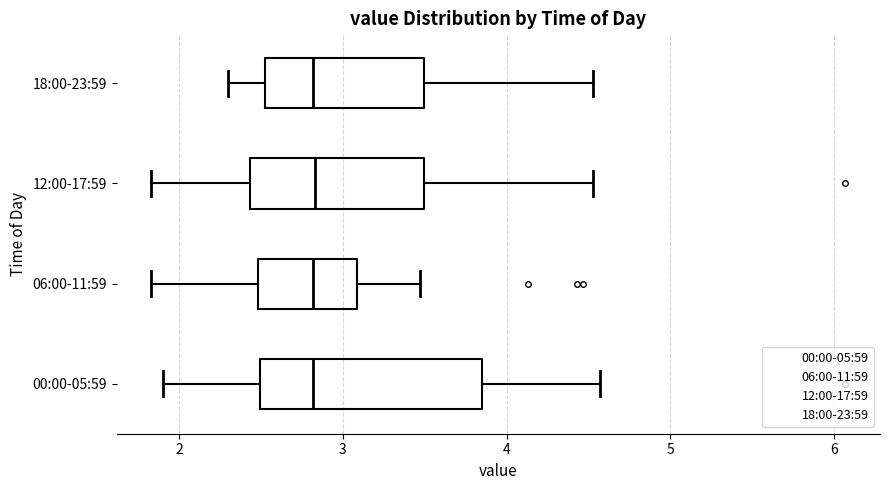

Which box is the widest, from its left edge to its right edge?

00:00-05:59